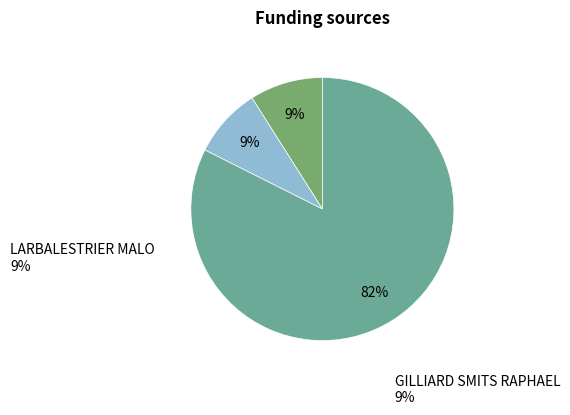

Does any single category account for the majority?

Yes